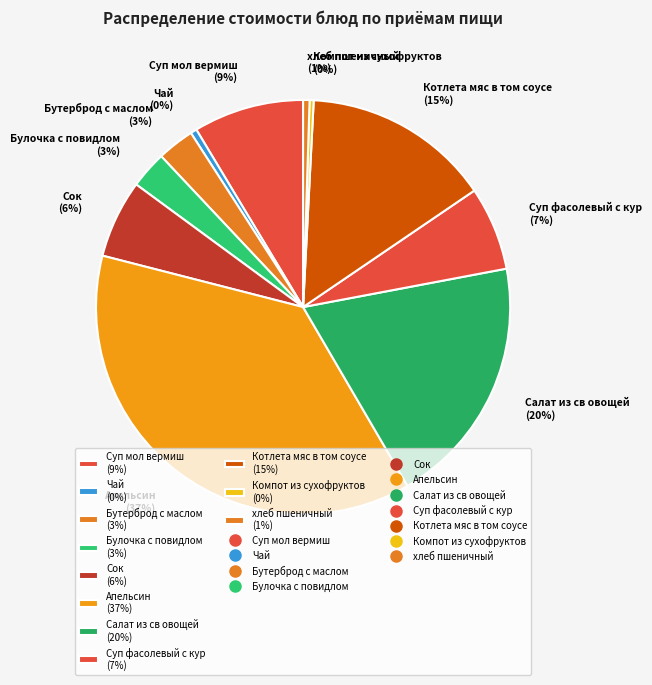

Is it true that Бутерброд с маслом is 3% of the pie?

True